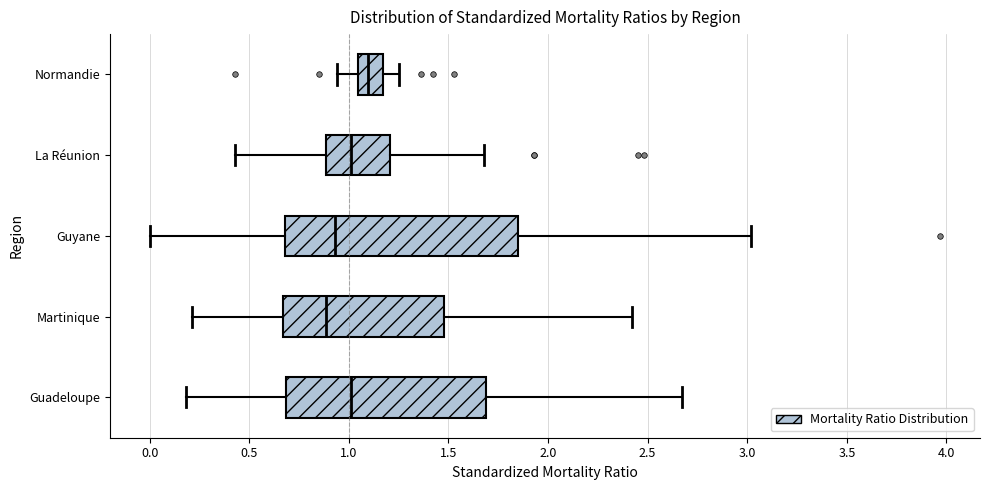

Reading bottom to top, transcribe this box plot: for each box, give where its median line is, the range the box spans, and where its two whiskers end, as read against the x-axis. The values are not printed on the chart, so give them approximately, as read against the axis.

Guadeloupe: median 1.00, box 0.70 to 1.70, whiskers 0.20 to 2.65
Martinique: median 0.90, box 0.65 to 1.50, whiskers 0.20 to 2.40
Guyane: median 0.95, box 0.70 to 1.85, whiskers 0.00 to 3.00
La Réunion: median 1.00, box 0.90 to 1.20, whiskers 0.45 to 1.70
Normandie: median 1.10, box 1.05 to 1.15, whiskers 0.95 to 1.25